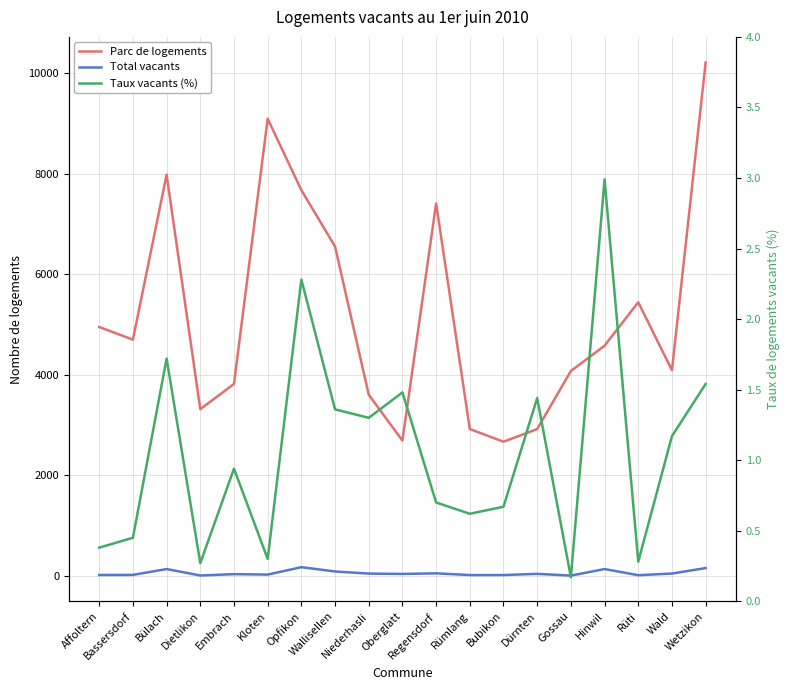

Which series has the widest spread of values?

Parc de logements